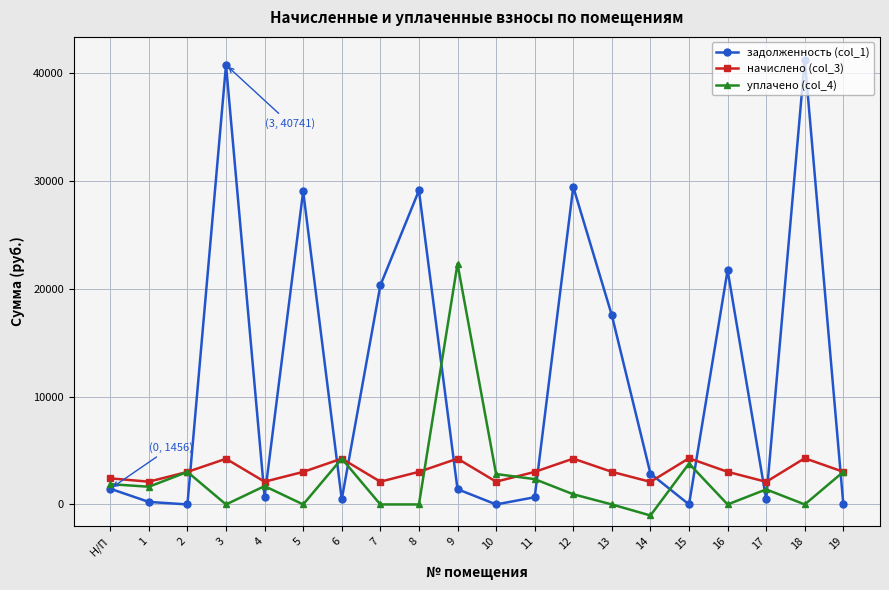

Is the value of начислено (col_3) at 12 greater than the value of задолженность (col_1) at 2?

Yes